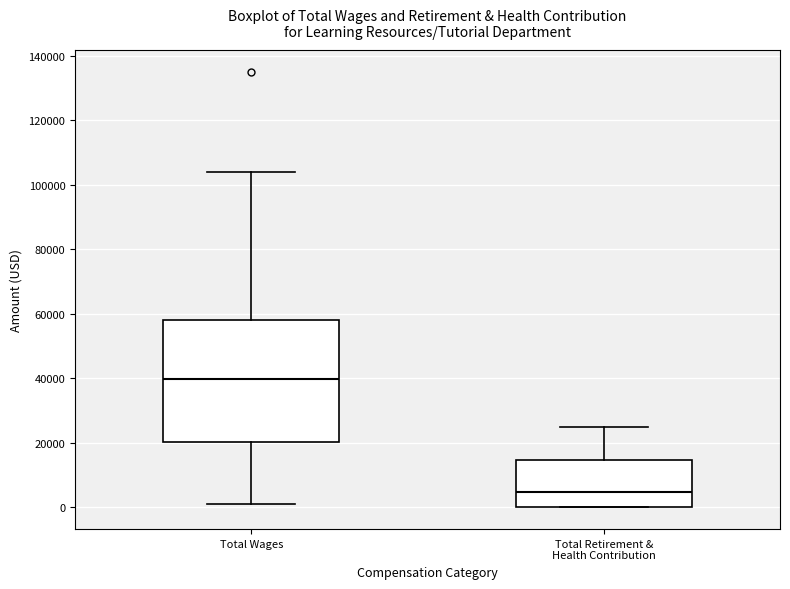

Comparing the boxes themselves (not the whiskers), which one is the tallest?

Total Wages